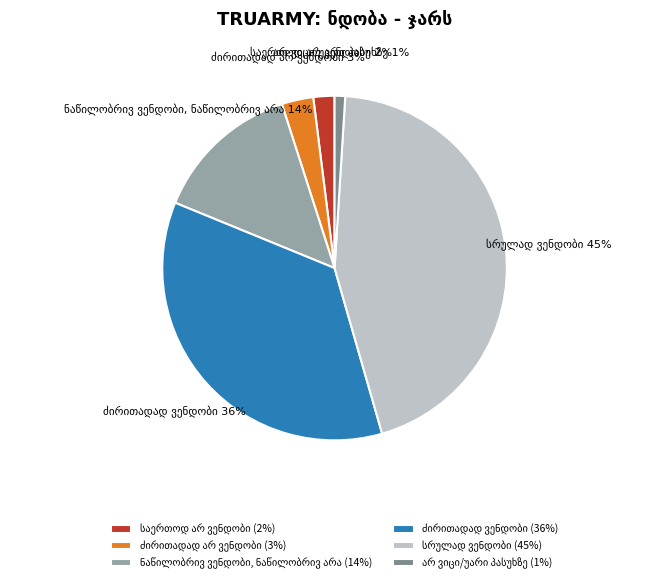

To the nearest percent, what is the difference between the largest and smallest slice percentages?

44%